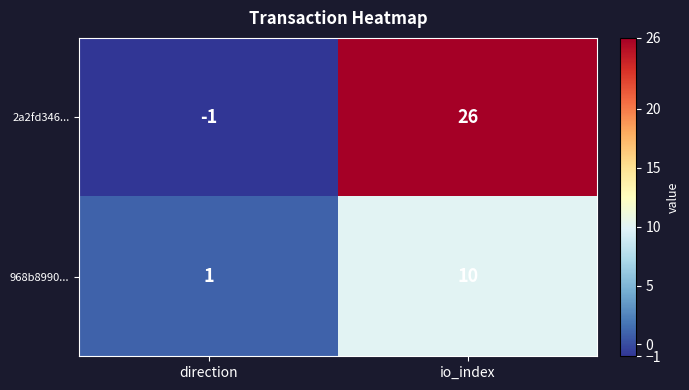

At how many categories does at least one series exceed 8?

1